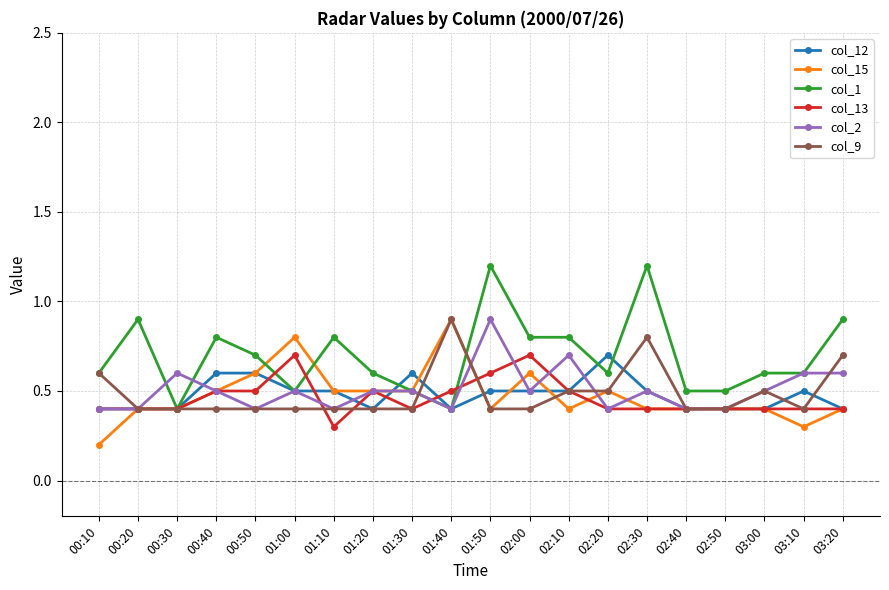

What is the label of the 1st point from the left?

00:10